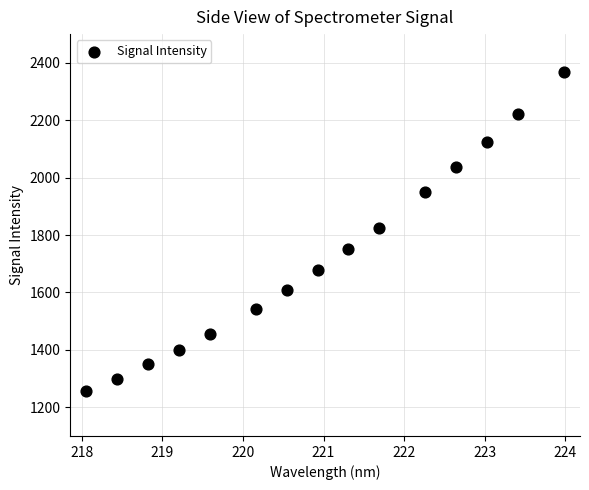

What is the range of X values (max minus min)?

5.9